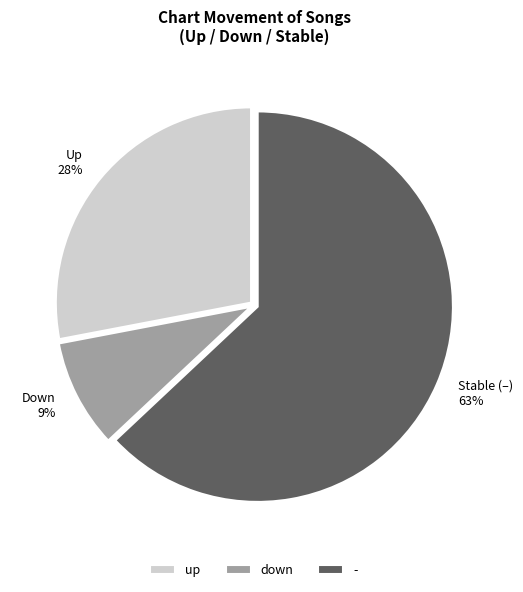

Which has a higher value, up or down?

up